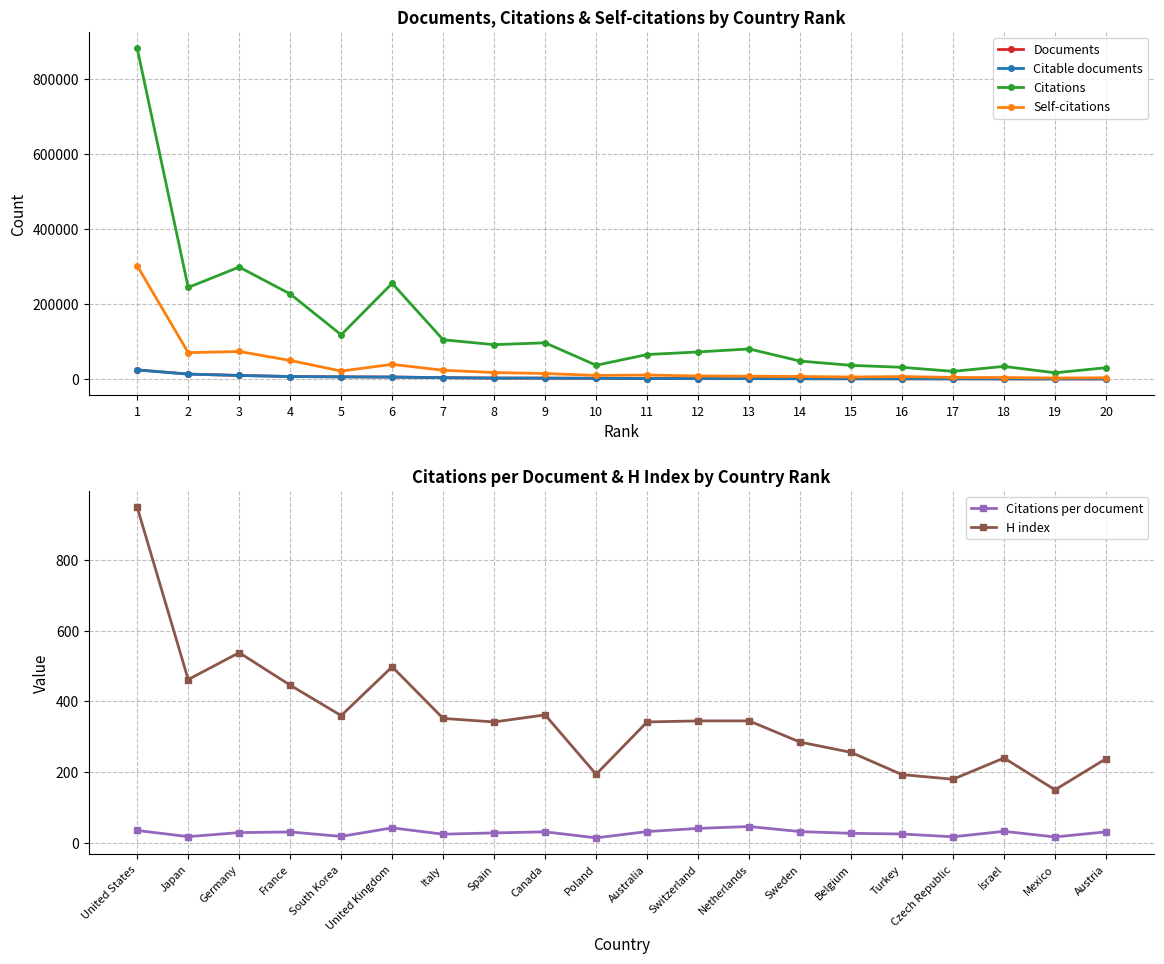

The value of Citations per document at Austria is 31.1. True or false?

True